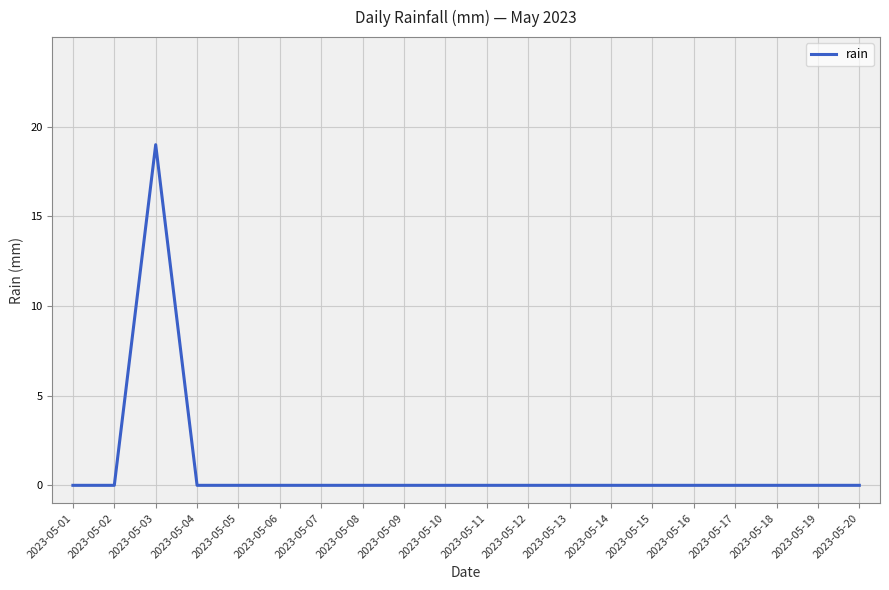

At which category does the chart reach its peak across all series?

2023-05-03